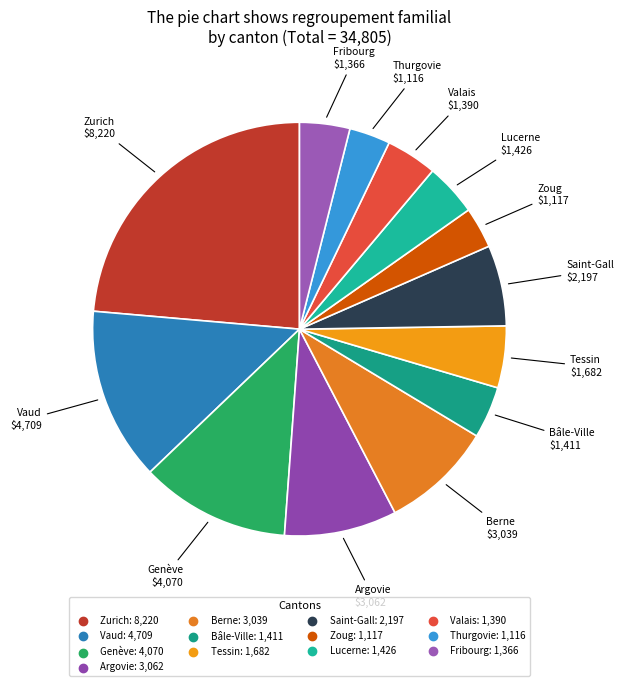

Is it true that Argovie is 9% of the pie?

True